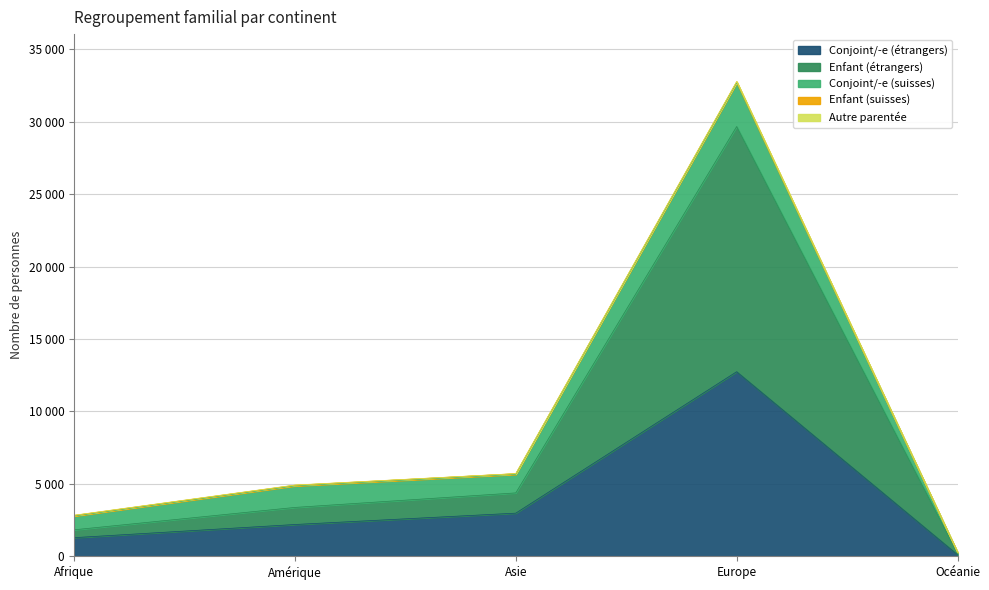

True or false: Autre parentée has a value of 1 at Asie.

True